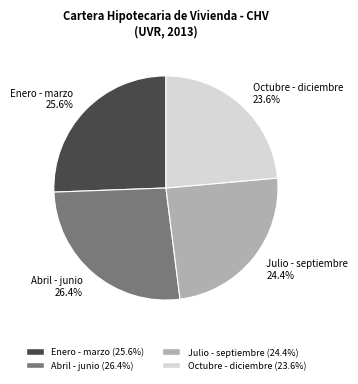

To the nearest percent, what is the difference between the largest and smallest slice percentages?

3%